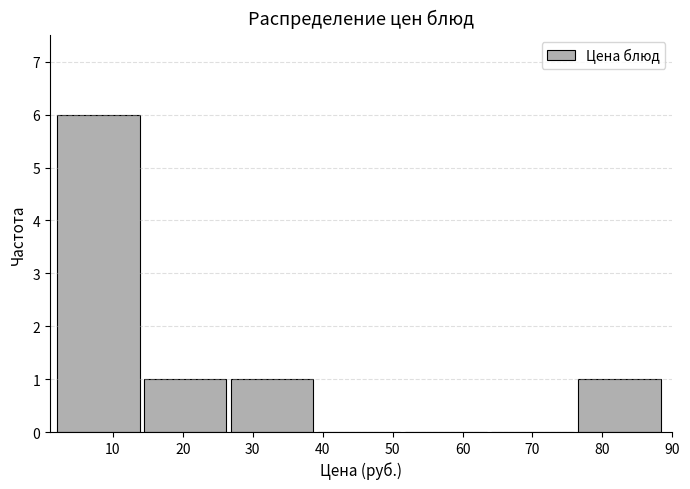

Over which range of the x-axis is the bar tallest?

2 to 14